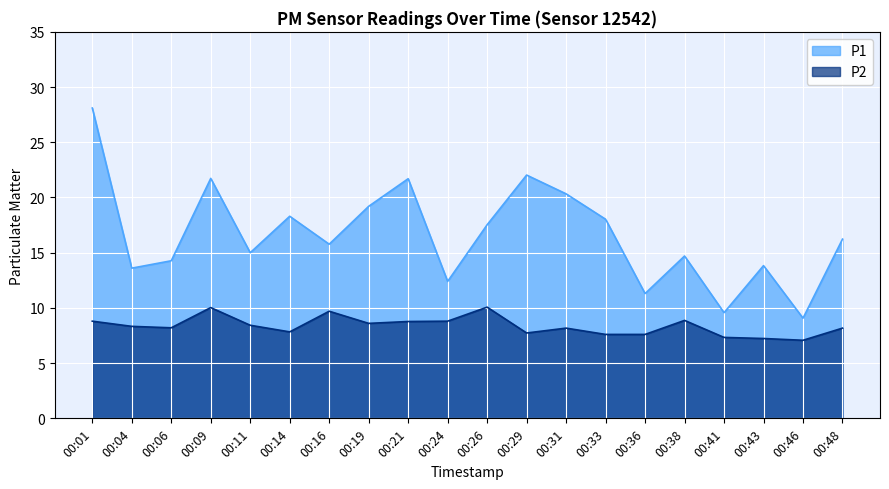

How many interior local peaks does the P2 series have?

5